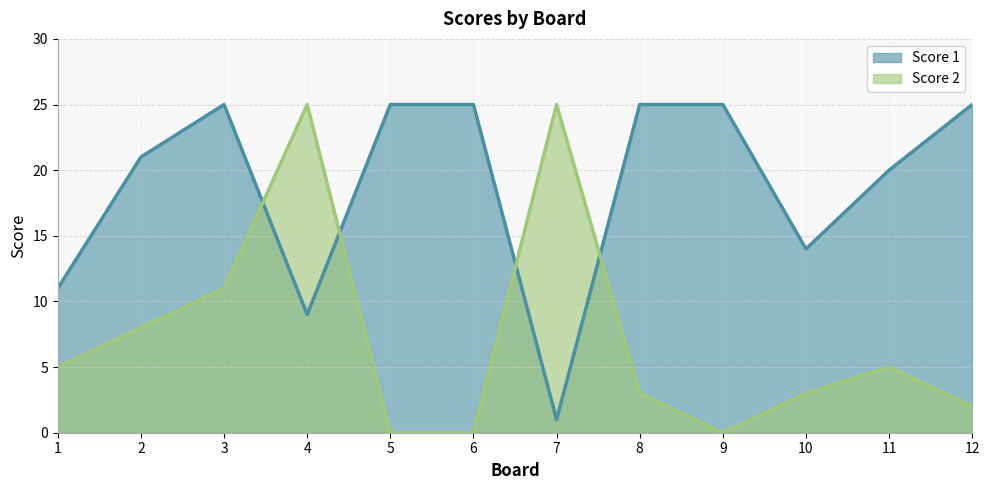

Which series has the largest total across all categories?

Score 1